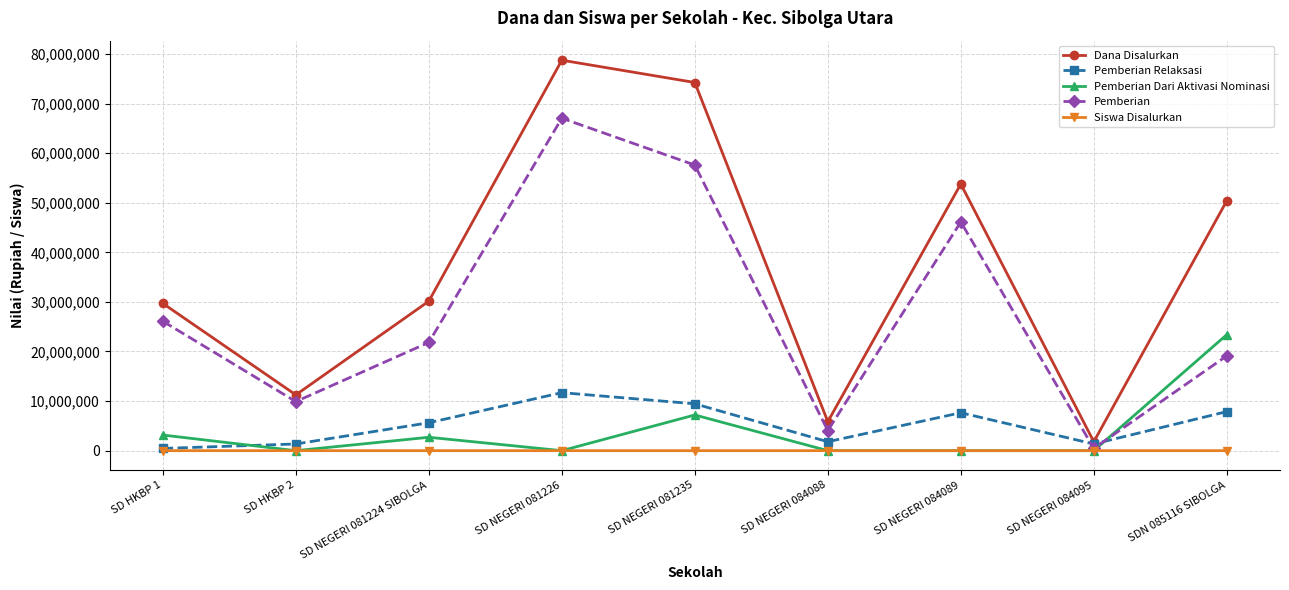

Which series has the largest range (max minus min)?

Dana Disalurkan